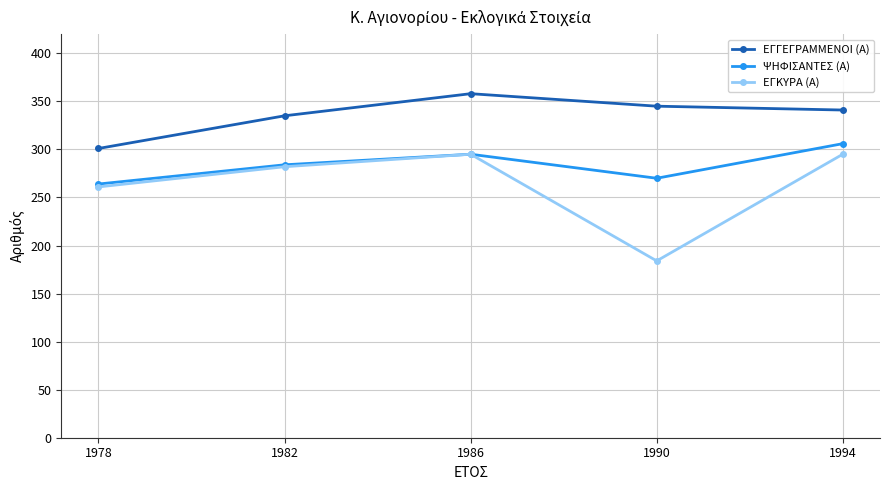

What is the value of the ΕΓΓΕΓΡΑΜΜΕΝΟΙ (Α) point at the 3rd from the left?

358